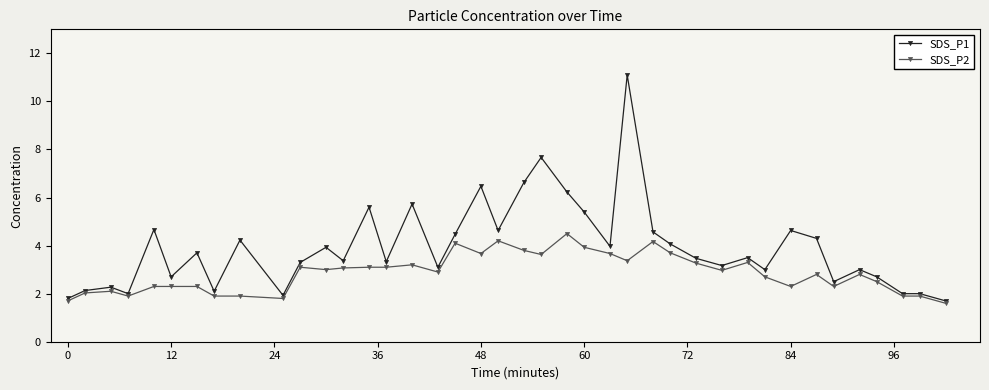

True or false: SDS_P2 has more than 0 points higher than both neighbors.

True